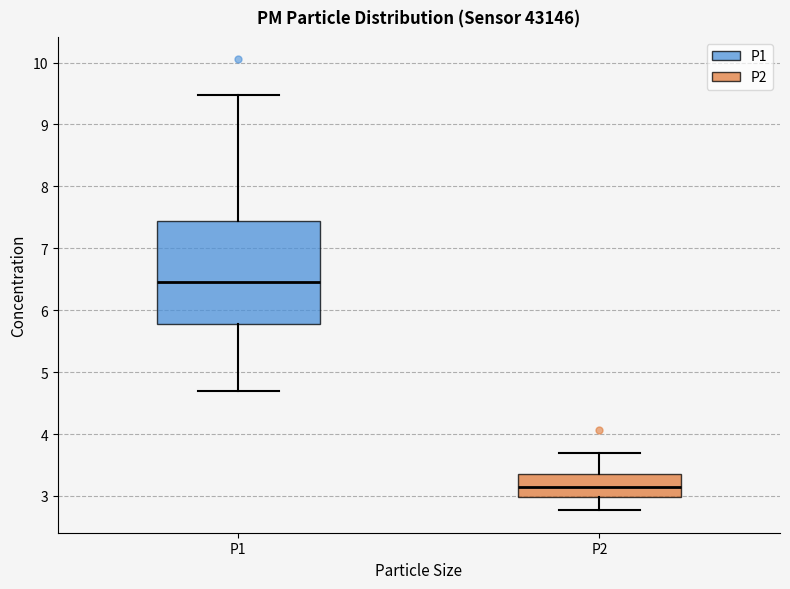

Which box has the lowest median line?

P2